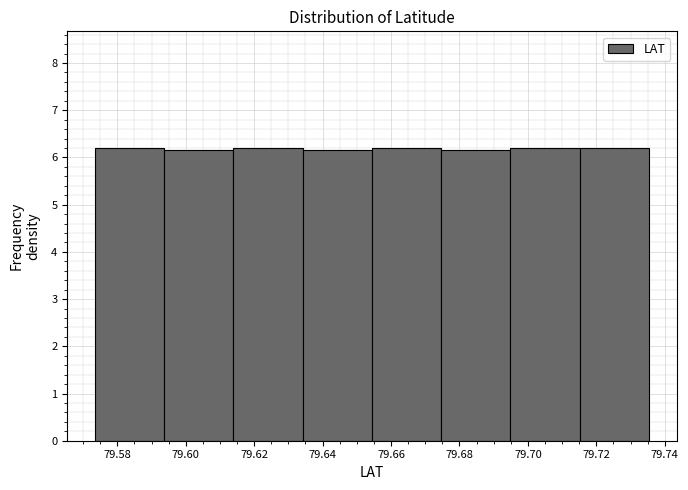

Reading left to right, list every bar in this chart as the range it spans on the x-axis followed by its height. Neither the bar edges nor the heights are printed on the chart, so give them approximately, as read against the axes.

79.574 to 79.594: 6.2
79.594 to 79.614: 6.2
79.614 to 79.634: 6.2
79.634 to 79.654: 6.2
79.654 to 79.674: 6.2
79.674 to 79.694: 6.2
79.694 to 79.716: 6.2
79.716 to 79.736: 6.2